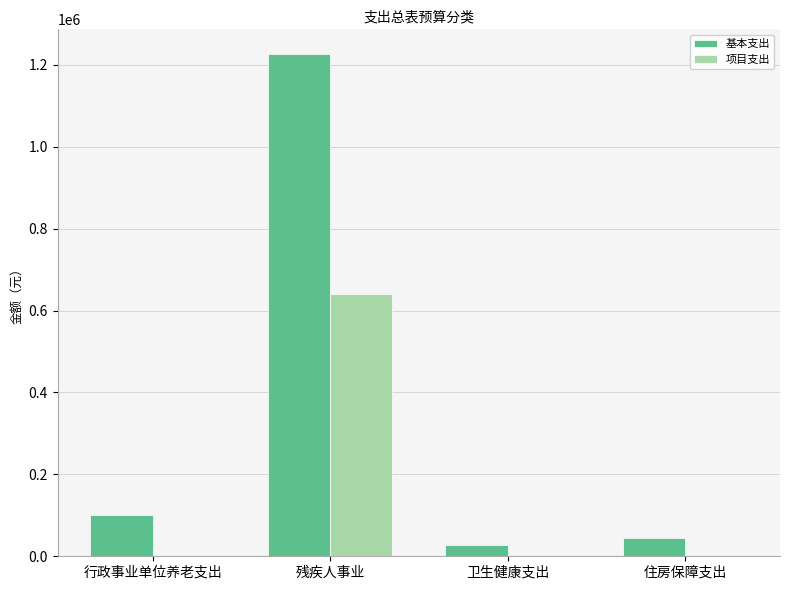

Are the bars horizontal?

No